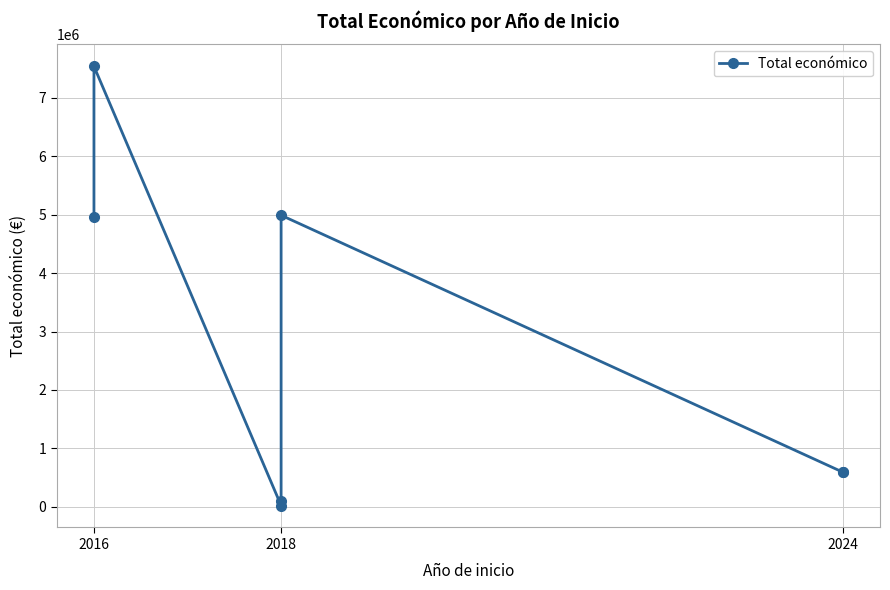

Does the chart display data point markers on the line(s)?

Yes